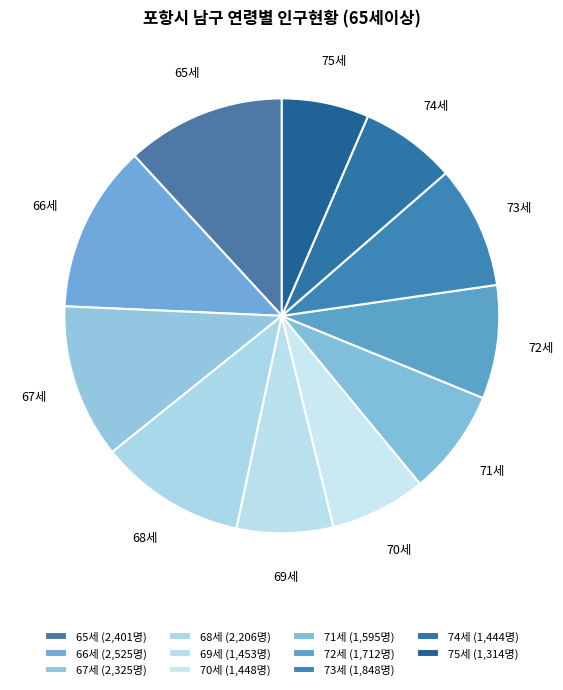

Which has a higher value, 71세 or 68세?

68세